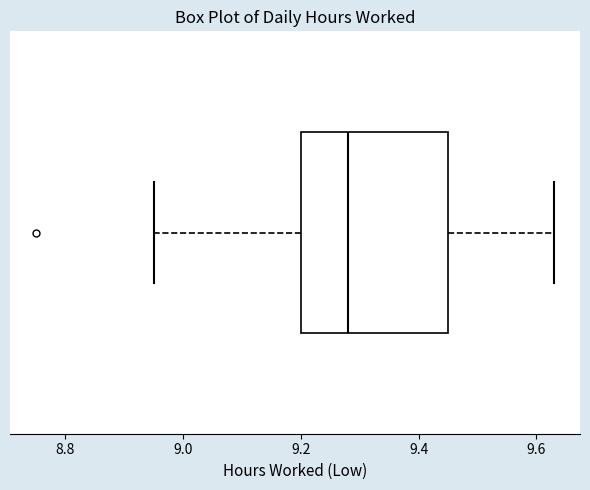

Transcribe this box plot: give where the median line is, the range the box spans, and where the two whiskers end, as read against the x-axis. The values are not printed on the chart, so give them approximately, as read against the axis.

median 9.28, box 9.20 to 9.46, whiskers 8.96 to 9.64